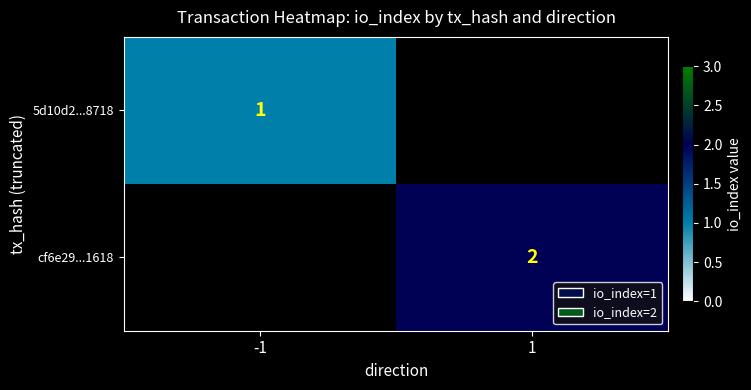

The value of cf6e29...1618 at 1 is 2. True or false?

True